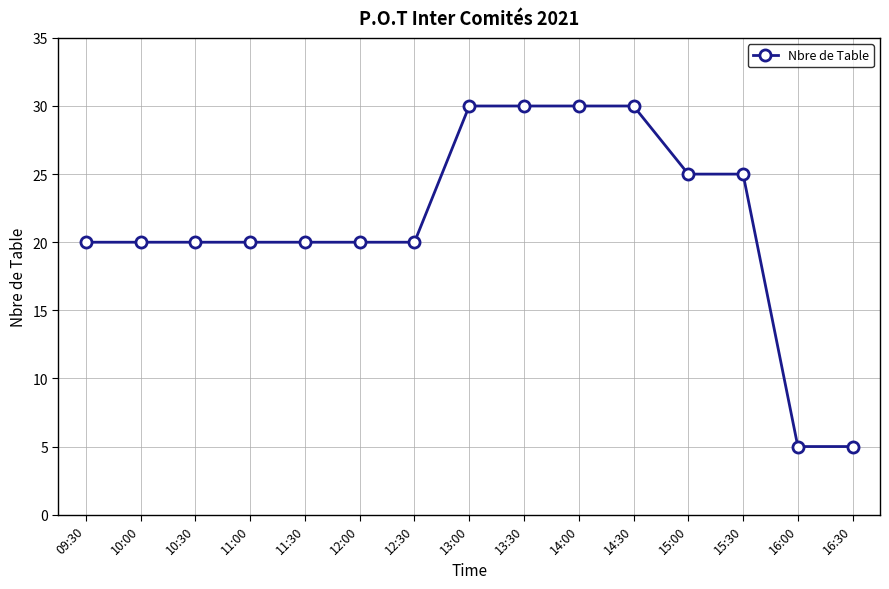

Approximately how many times larger is the value at 10:30 compared to 09:30?

1.0